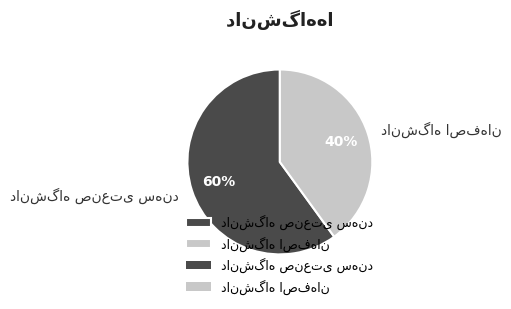

To the nearest percent, what is the difference between the largest and smallest slice percentages?

20%